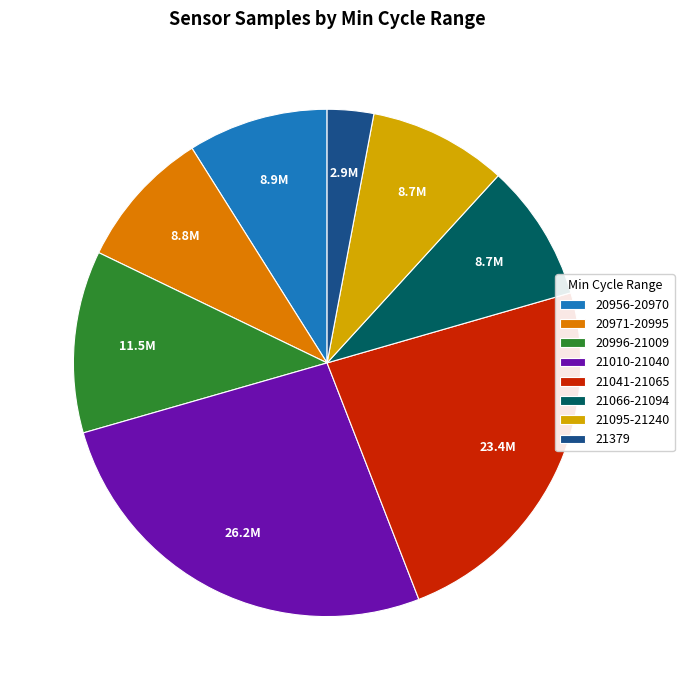

Combined, do 21379 and 20996-21009 account for over 50%?

No